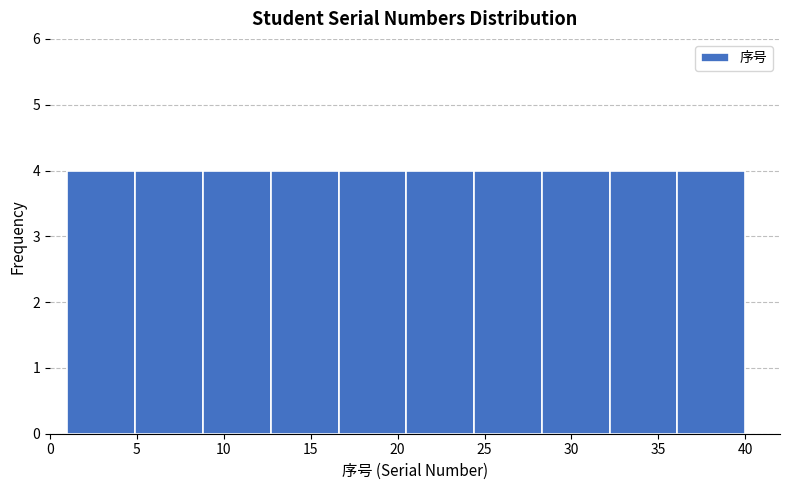

Reading left to right, list every bar in this chart as the range it spans on the x-axis followed by its height. Neither the bar edges nor the heights are printed on the chart, so give them approximately, as read against the axes.

1.0 to 4.9: 4
4.9 to 8.8: 4
8.8 to 12.7: 4
12.7 to 16.6: 4
16.6 to 20.5: 4
20.5 to 24.4: 4
24.4 to 28.3: 4
28.3 to 32.2: 4
32.2 to 36.1: 4
36.1 to 40.0: 4